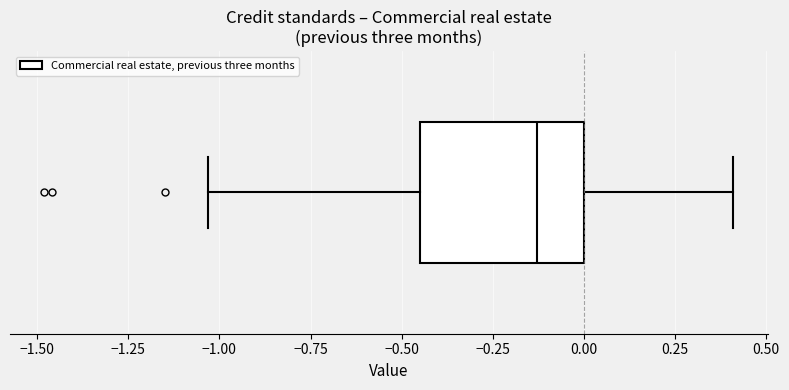

Transcribe this box plot: give where the median line is, the range the box spans, and where the two whiskers end, as read against the x-axis. The values are not printed on the chart, so give them approximately, as read against the axis.

median -0.15, box -0.45 to 0.00, whiskers -1.05 to 0.40